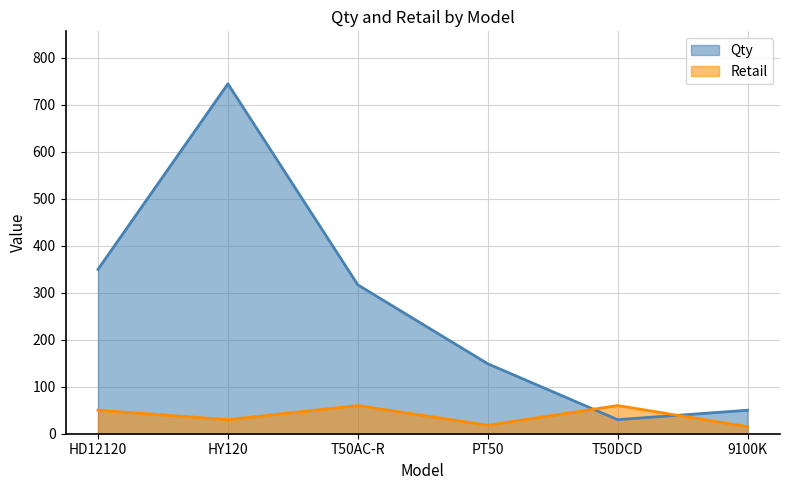

What is the average value of the Qty series?

273.5